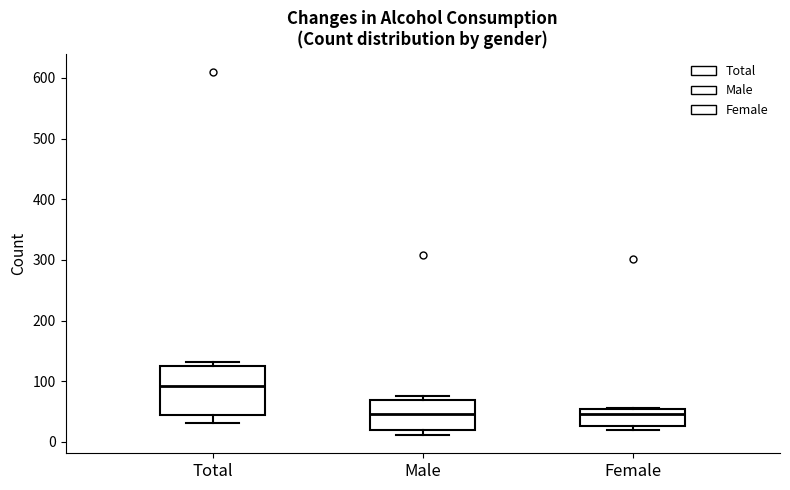

Reading left to right, transcribe this box plot: for each box, give where its median line is, the range the box spans, and where its two whiskers end, as read against the y-axis. The values are not printed on the chart, so give them approximately, as read against the axis.

Total: median 90, box 40 to 120, whiskers 30 to 130
Male: median 50, box 20 to 70, whiskers 10 to 80
Female: median 50 (just below the box's upper edge), box 30 to 50, whiskers 20 to 60